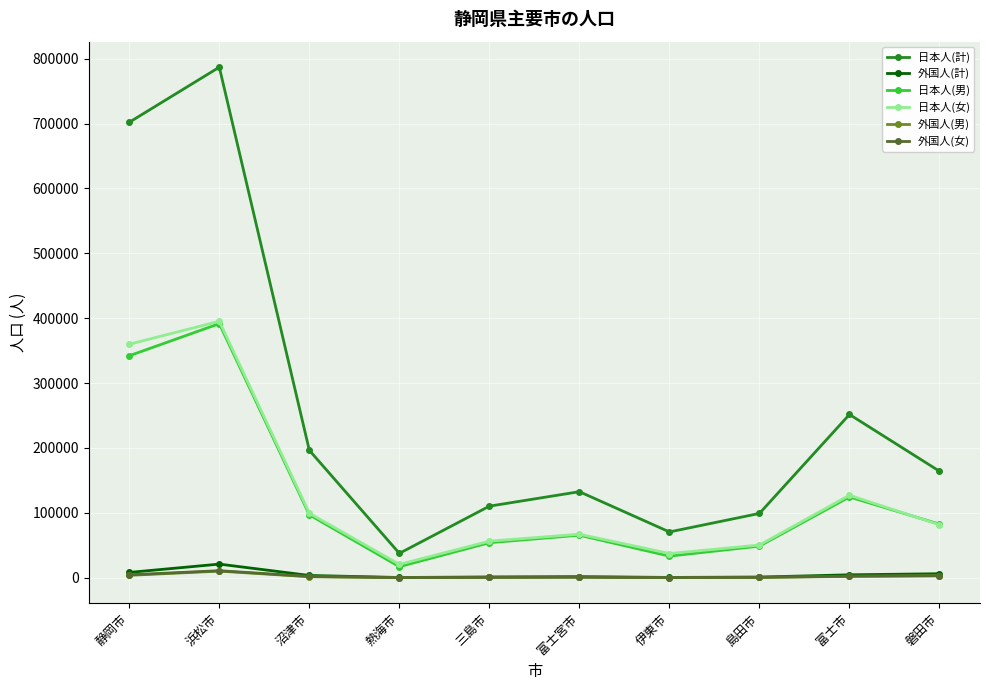

True or false: 外国人(女) and 日本人(計) intersect in this chart.

False